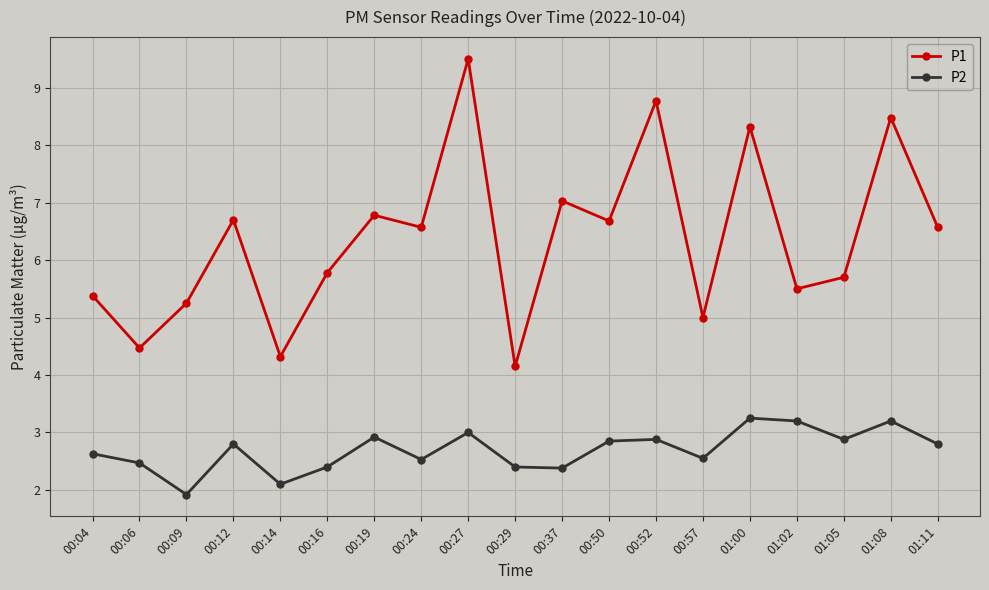

True or false: P2 and P1 intersect in this chart.

False